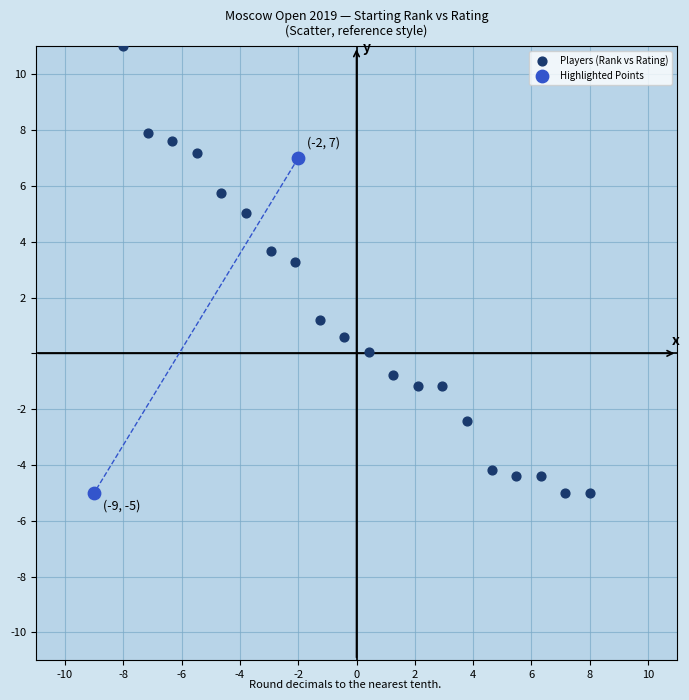

What are all the series names shown in the legend?

Players (Rank vs Rating), Highlighted Points